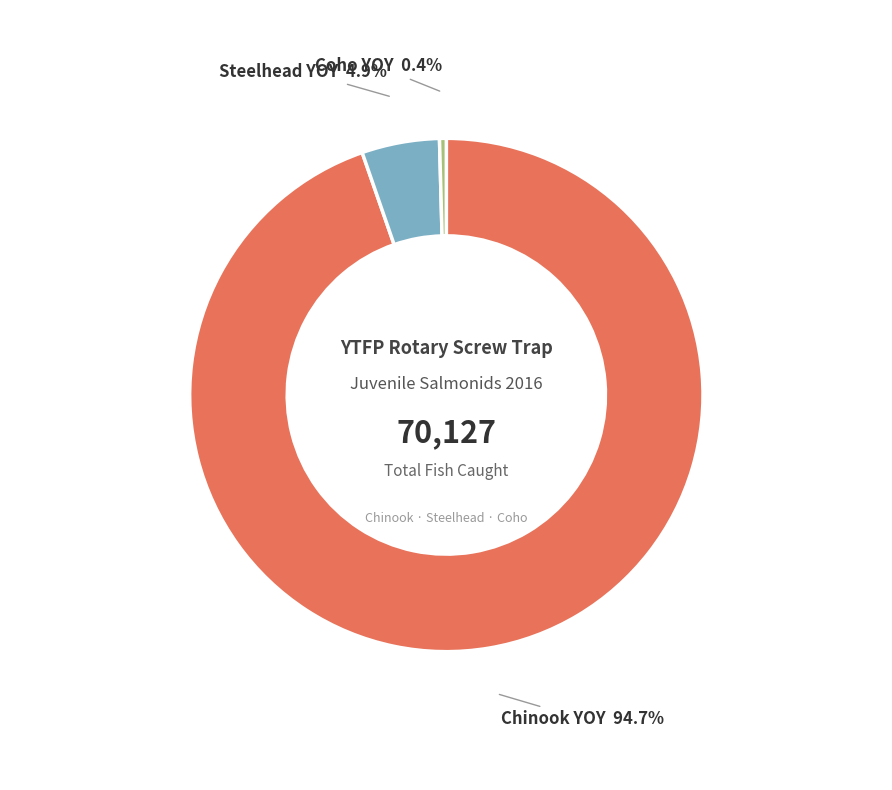

Does any single category account for the majority?

Yes